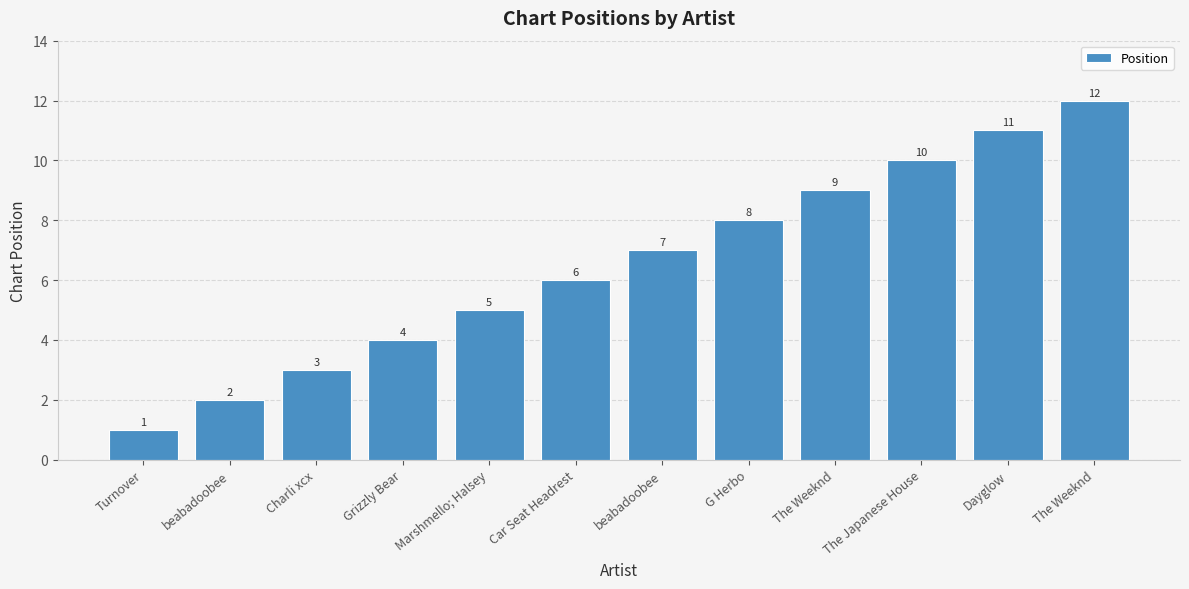

What is the maximum value shown in the chart?

12